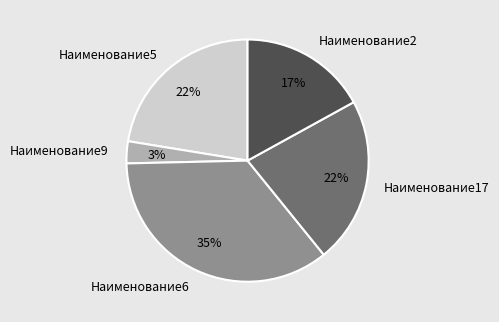

What is the smallest slice in the pie chart?

Наименование9